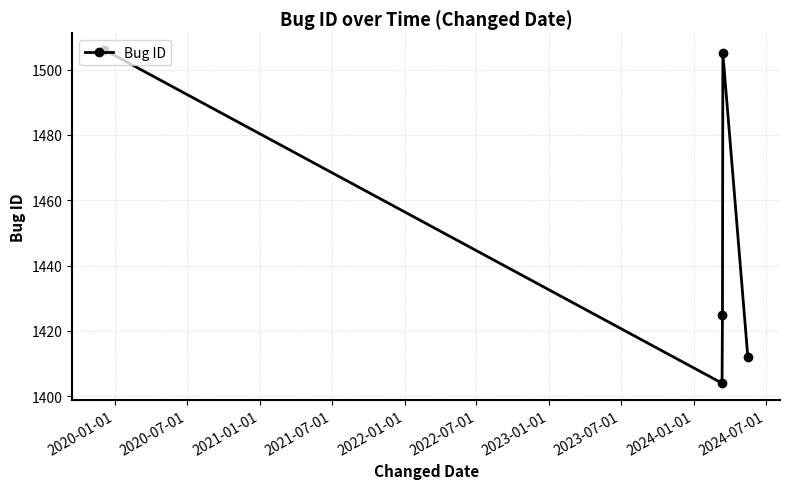

What is the maximum value shown in the chart?

1506